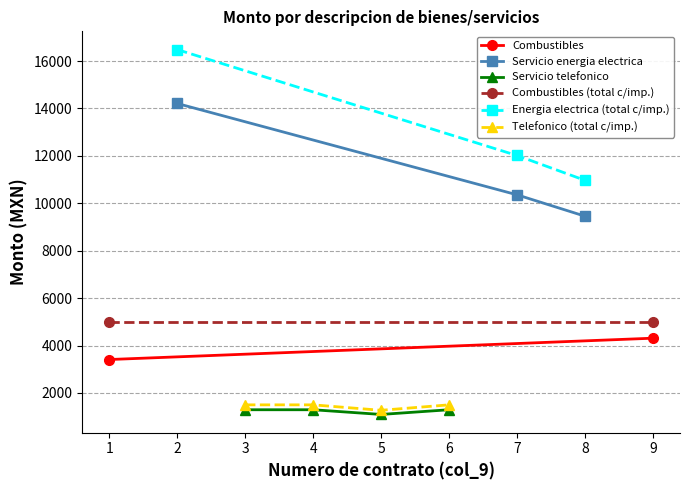

True or false: Servicio telefonico has more than 2 points higher than both neighbors.

False